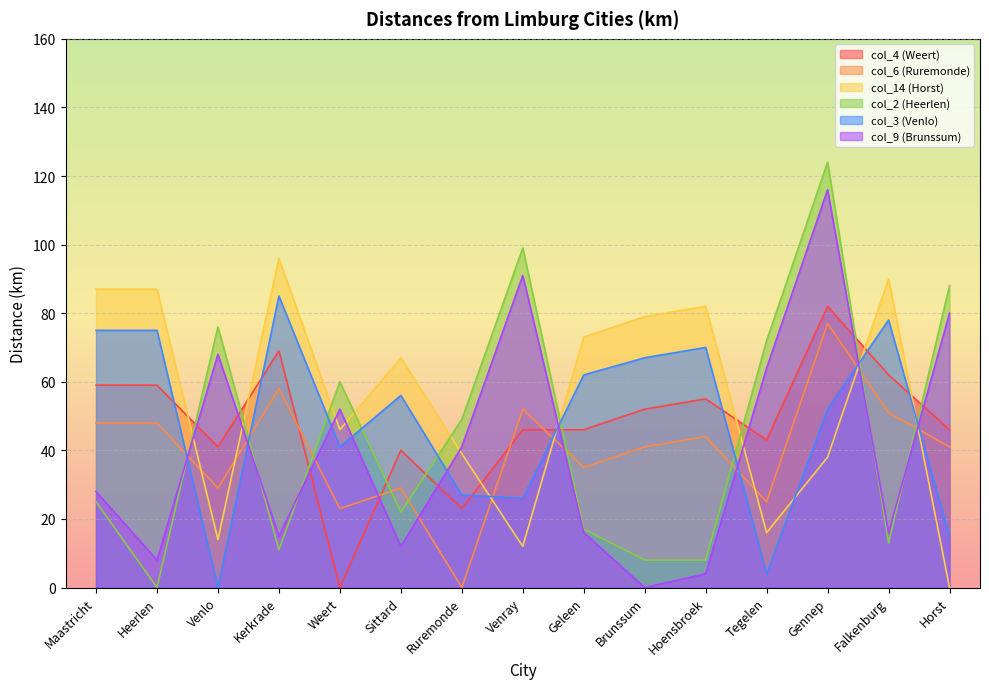

Rank the categories by col_3 (Venlo) value from highest to lowest.

Kerkrade, Falkenburg, Maastricht, Heerlen, Hoensbroek, Brunssum, Geleen, Sittard, Gennep, Weert, Ruremonde, Venray, Horst, Tegelen, Venlo